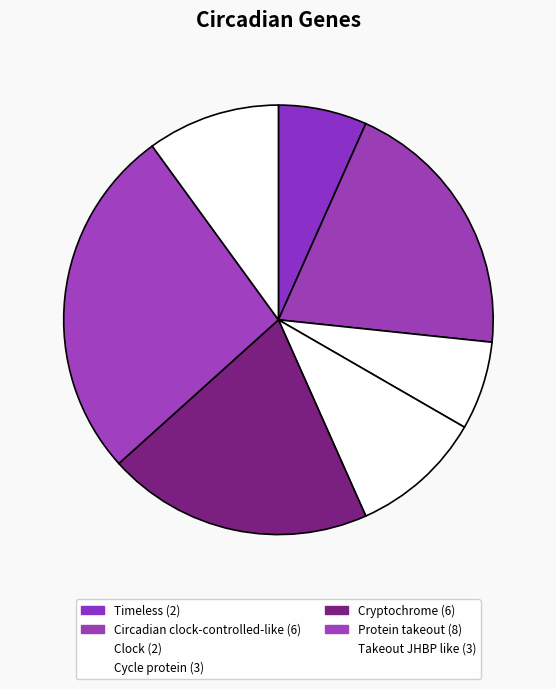

How many segments does this pie chart have?

7